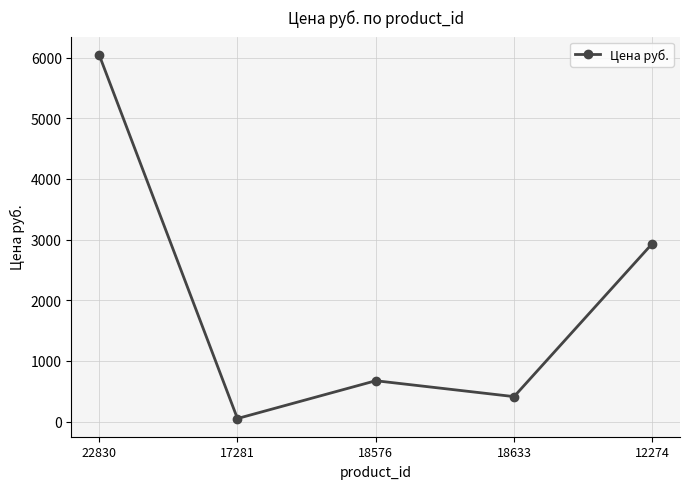

List the labels in order of value, largest first.

22830, 12274, 18576, 18633, 17281